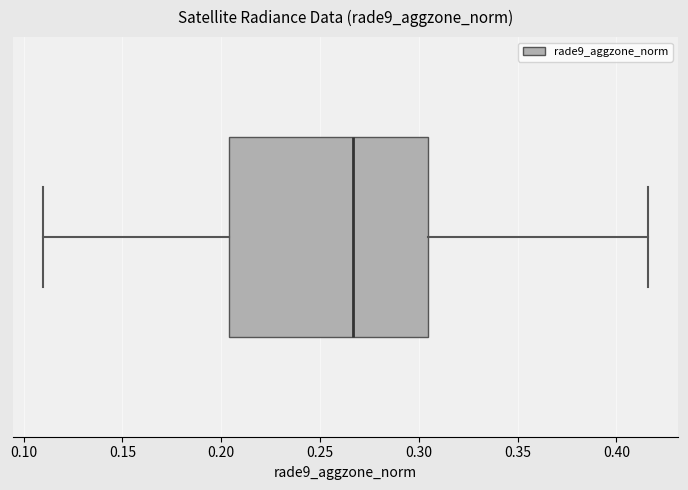

Where does the left whisker of the box end on the x-axis? The values are not printed on the chart, so give them approximately, as read against the axis.

0.110